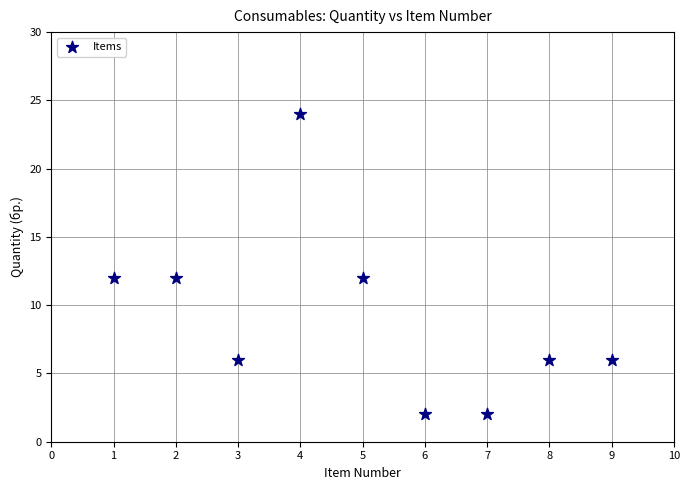

What is the average X value?

5